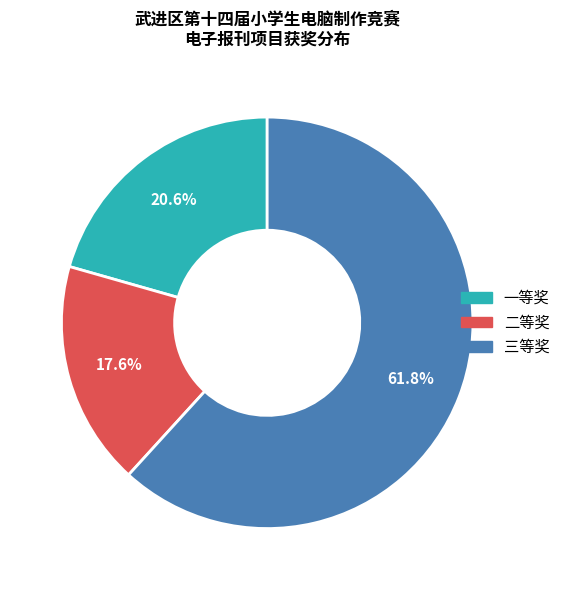

How much of the chart is everything except 二等奖?

82.4%